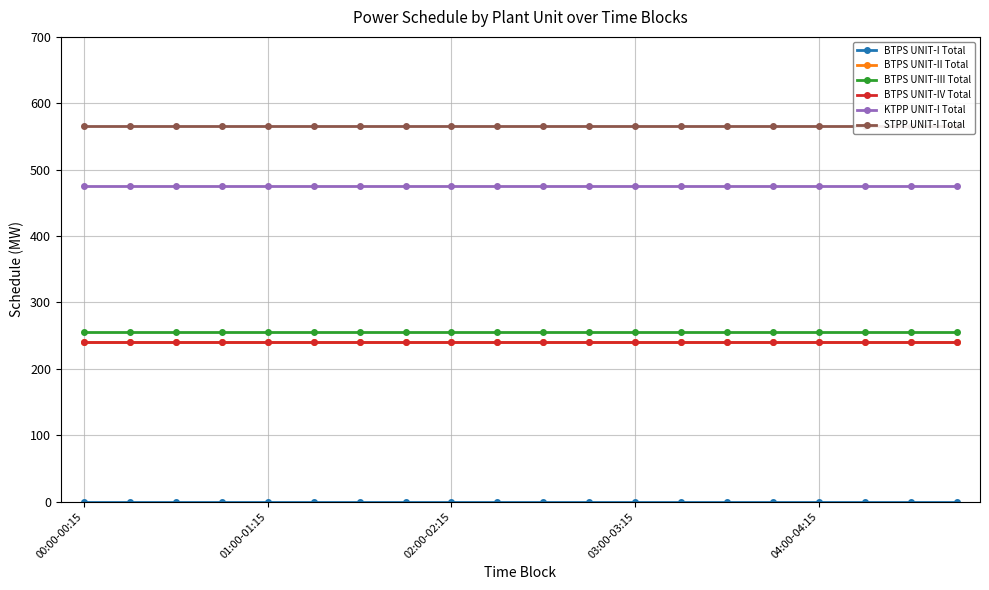

Which has a higher value, 14 or 04:00-04:15?

14